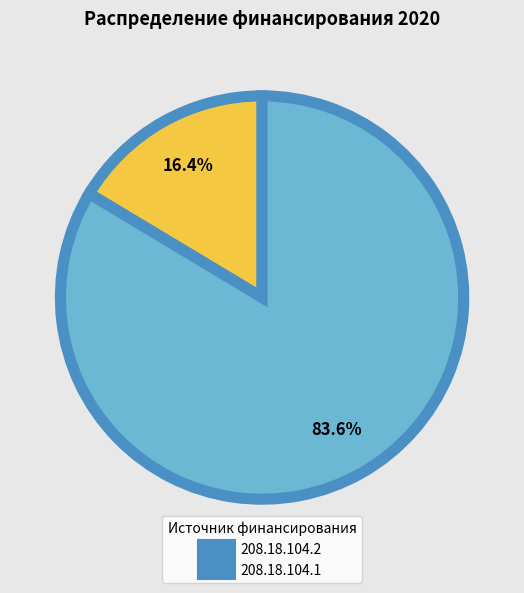

What is the largest slice in the pie chart?

208.18.104.1